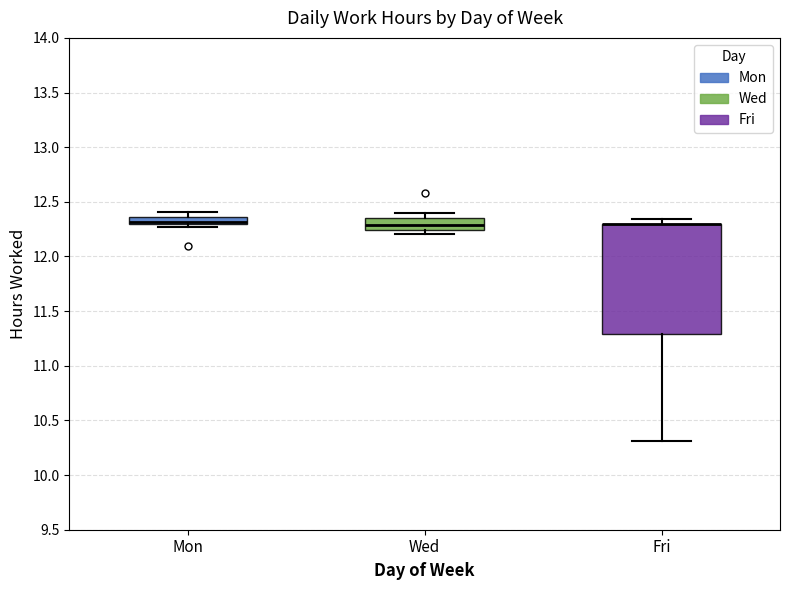

Where is the lower edge of the box for Mon on the y-axis? The values are not printed on the chart, so give them approximately, as read against the axis.

12.30